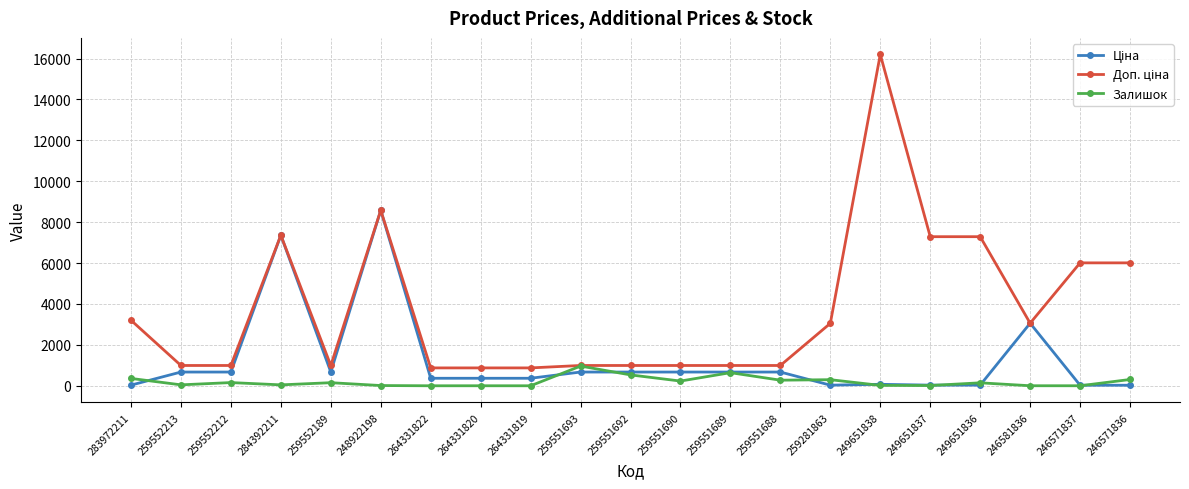

What is the total value across all series at 259551689?

2305.9